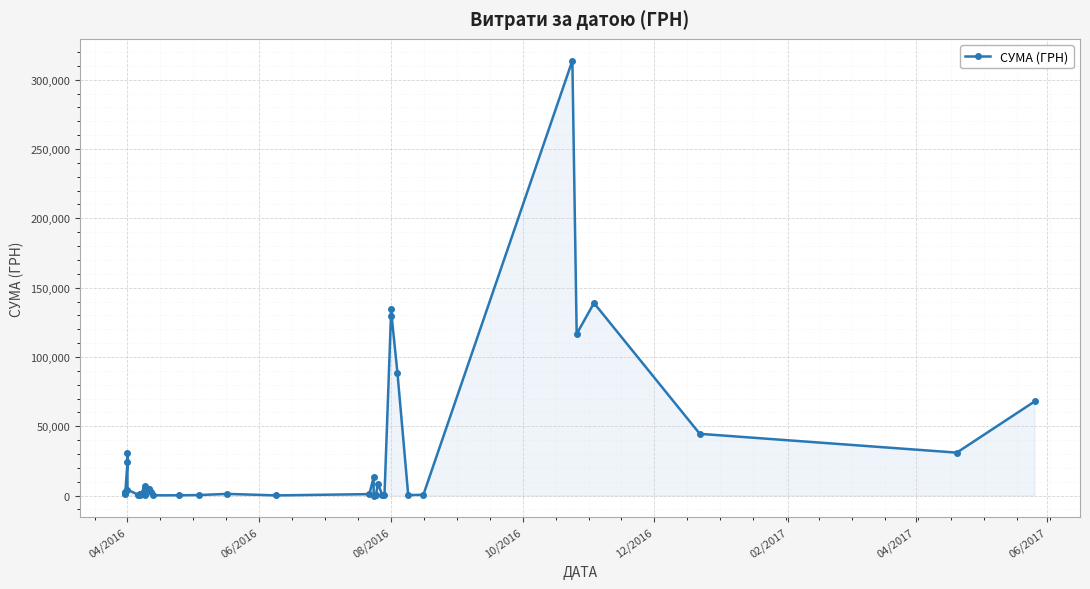

Is it true that the value at 17 is 266.6?

False